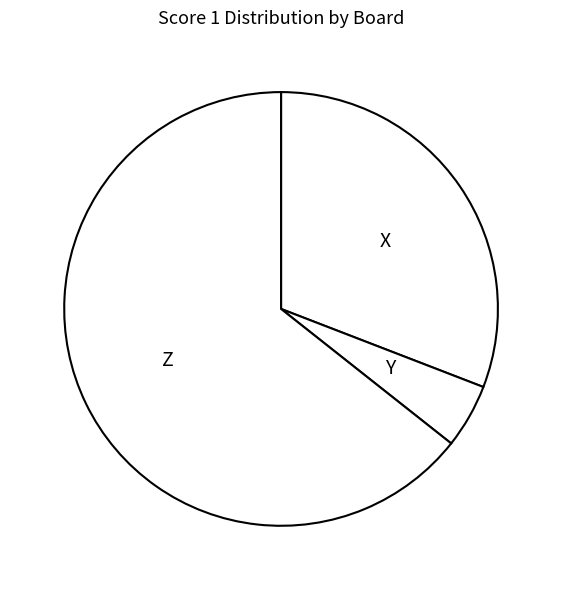

Approximately how many times larger is the value at Z compared to X?

2.1